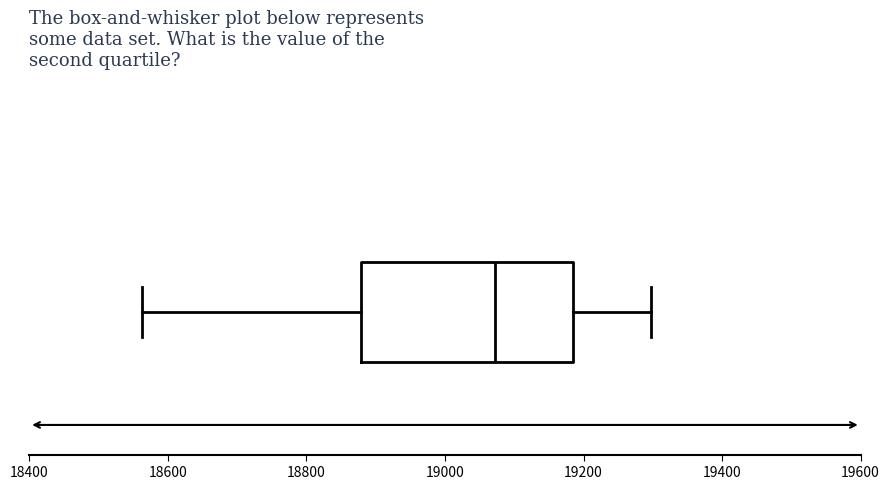

Where does the median line of the box sit on the x-axis? The values are not printed on the chart, so give them approximately, as read against the axis.

19080